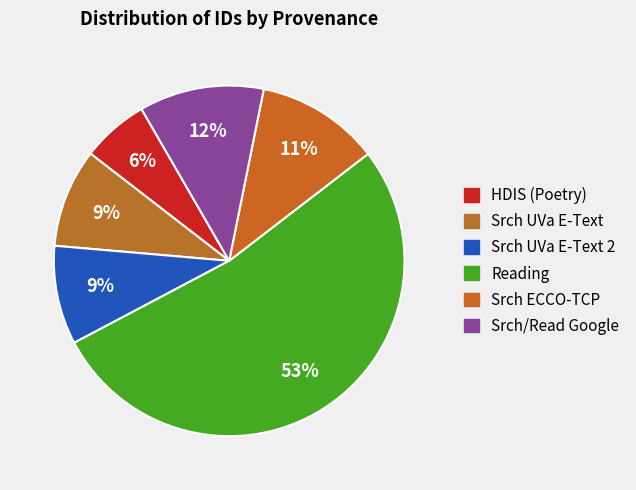

How many segments does this pie chart have?

6